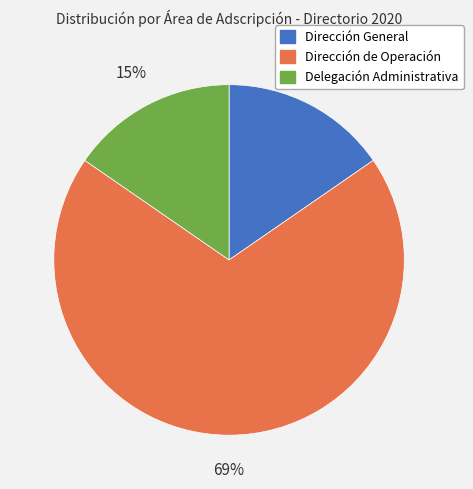

Which category has the biggest portion of the pie?

Dirección de Operación